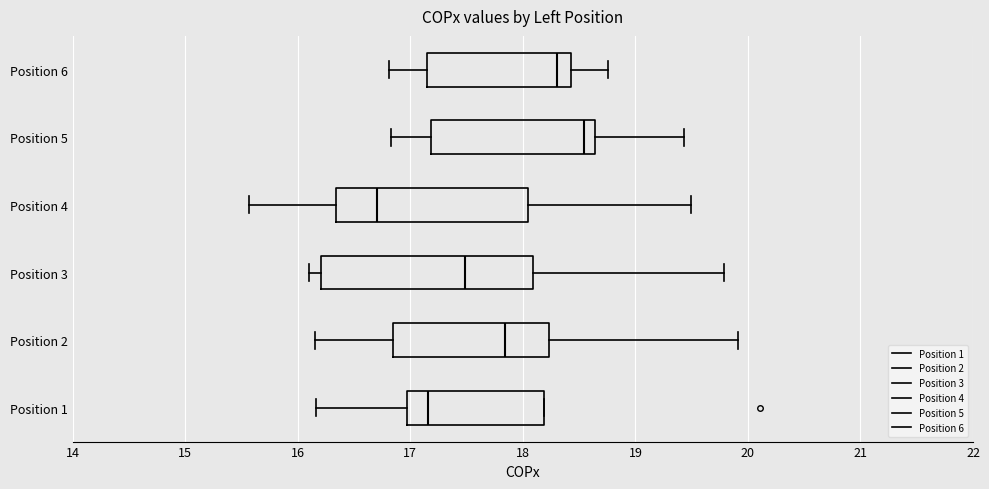

Which box's median line is the furthest to the left?

Position 4